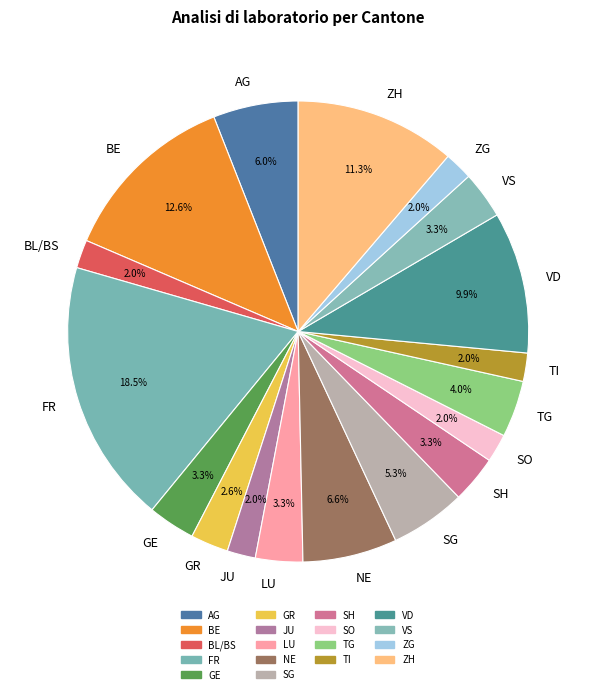

Combined, do JU and VS account for over 50%?

No